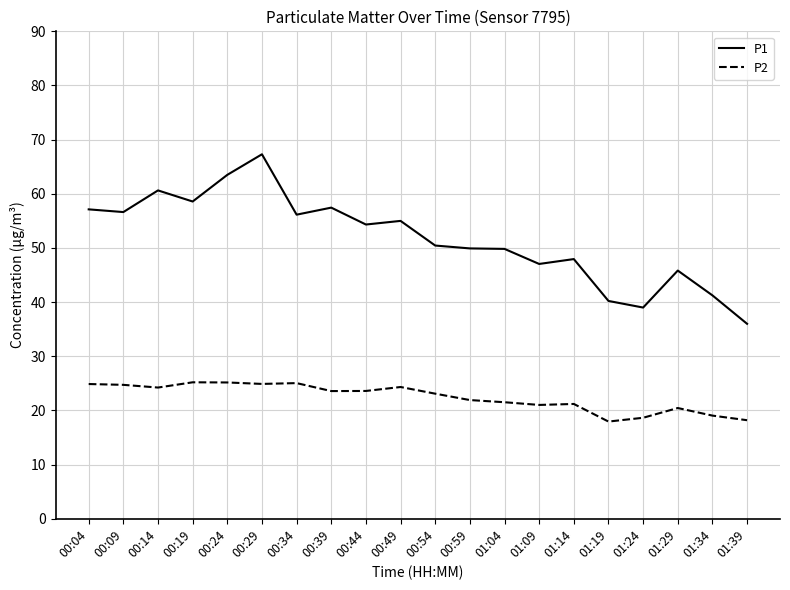

Which label corresponds to the largest value in the chart?

00:29